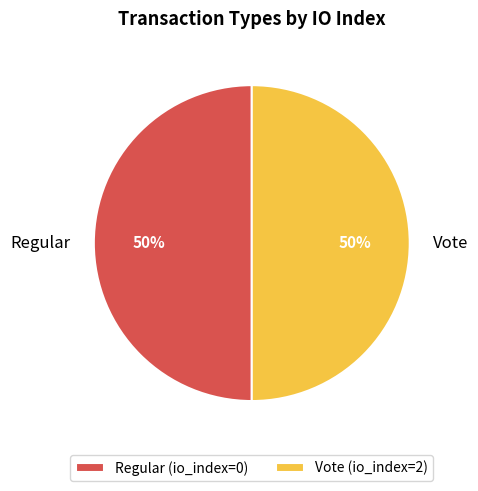

True or false: Regular accounts for 13% of the total.

False